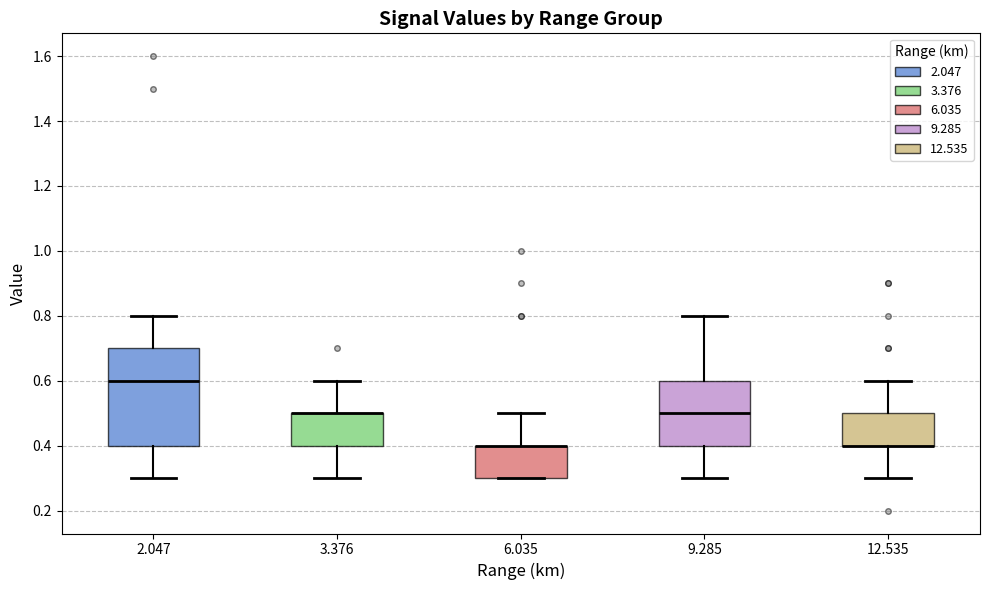

Which box is the tallest, from its lower edge to its upper edge?

2.047